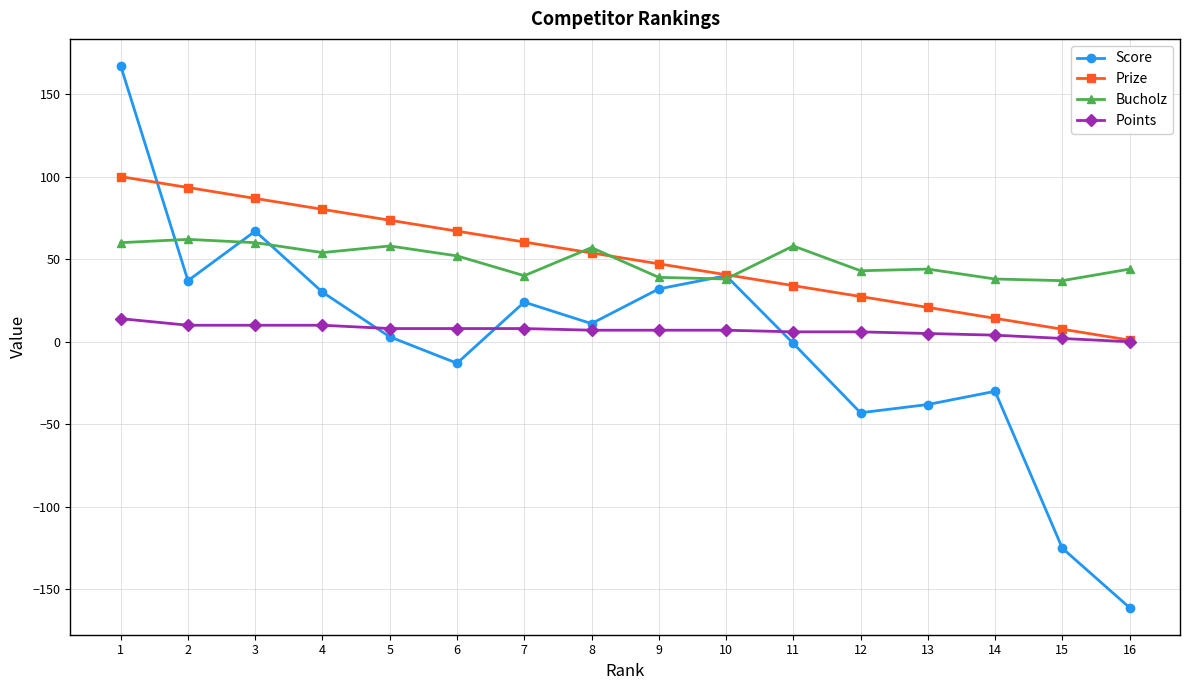

How many categories are shown in the chart?

16